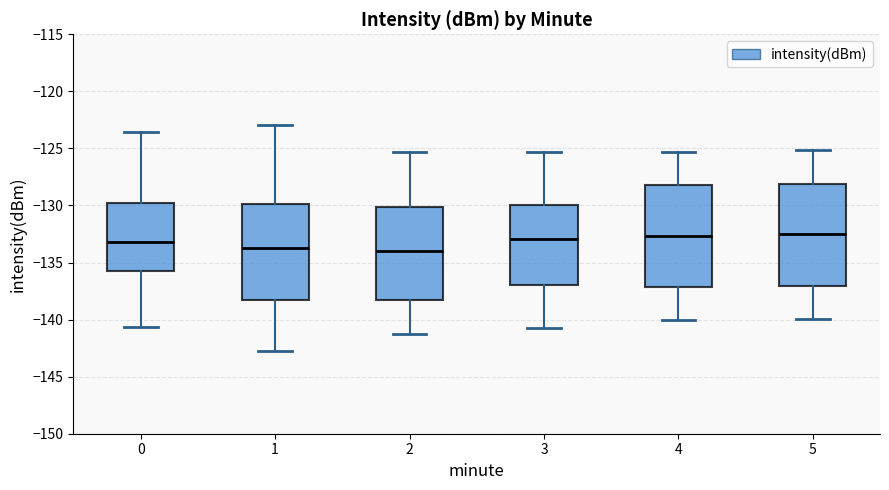

Reading left to right, transcribe this box plot: for each box, give where its median line is, the range the box spans, and where its two whiskers end, as read against the y-axis. The values are not printed on the chart, so give them approximately, as read against the axis.

0: median -133.0, box -135.5 to -130.0, whiskers -140.5 to -123.5
1: median -133.5, box -138.0 to -130.0, whiskers -143.0 to -123.0
2: median -134.0, box -138.5 to -130.0, whiskers -141.0 to -125.5
3: median -133.0, box -137.0 to -130.0, whiskers -141.0 to -125.5
4: median -132.5, box -137.0 to -128.0, whiskers -140.0 to -125.5
5: median -132.5, box -137.0 to -128.0, whiskers -140.0 to -125.0